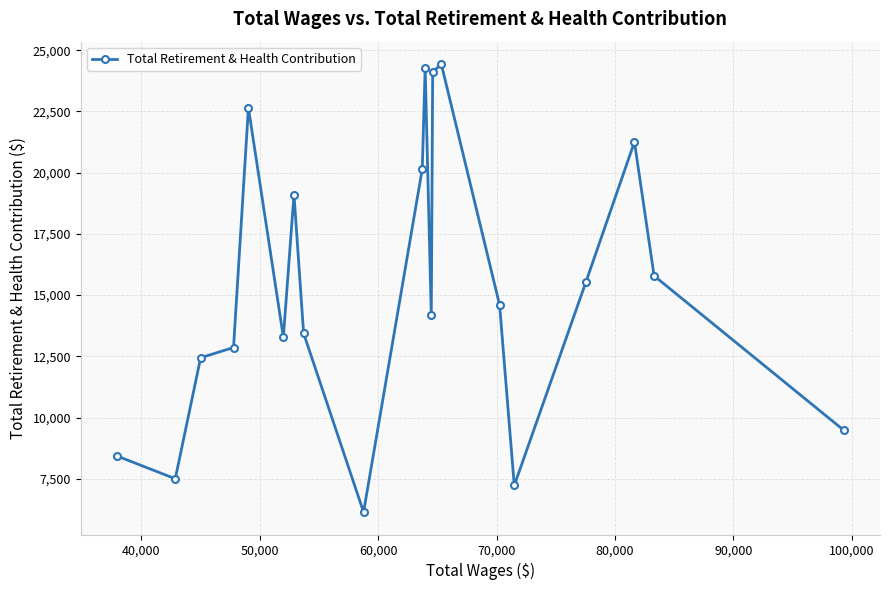

What is the value of the 14th point from the left?

24436